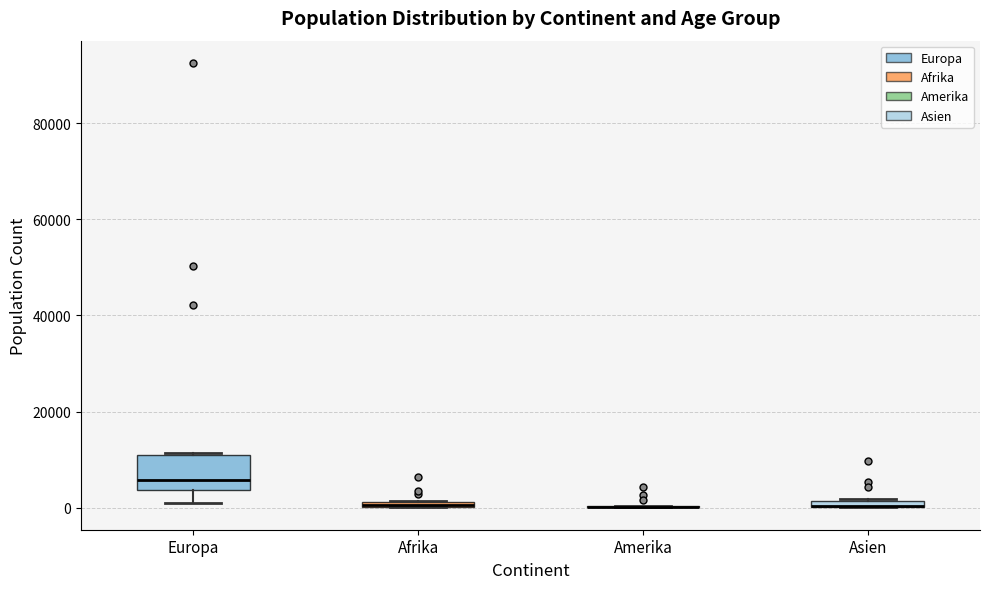

Which box is the tallest, from its lower edge to its upper edge?

Europa